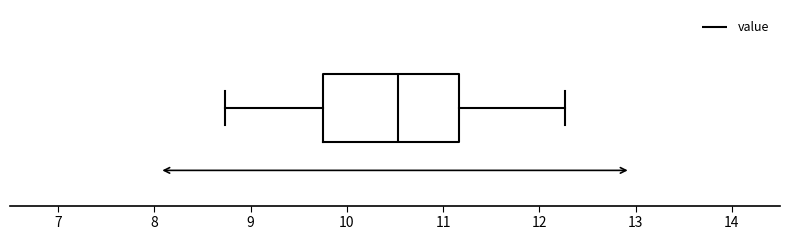

Read this box plot against the x-axis: the position of the median line, the range covered by the box, and the ends of both whiskers. The values are not printed on the chart, so give them approximately, as read against the axis.

median 10.5, box 9.8 to 11.2, whiskers 8.7 to 12.3